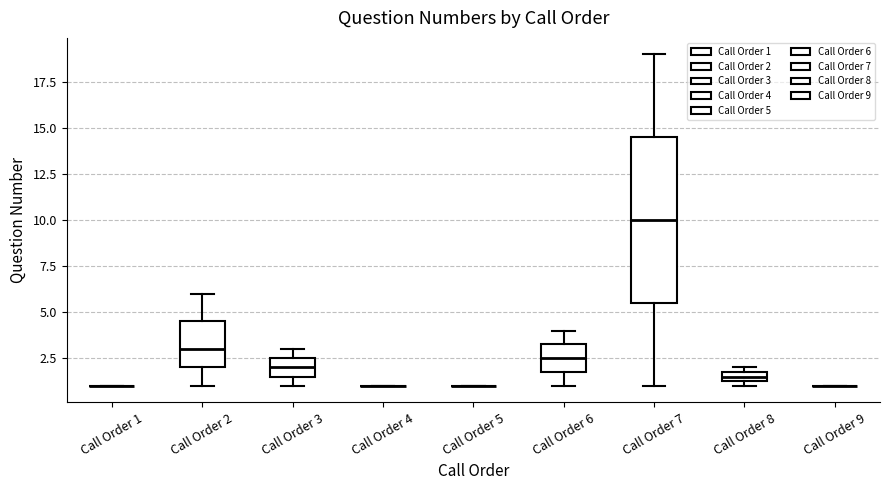

Comparing the boxes themselves (not the whiskers), which one is the tallest?

Call Order 7